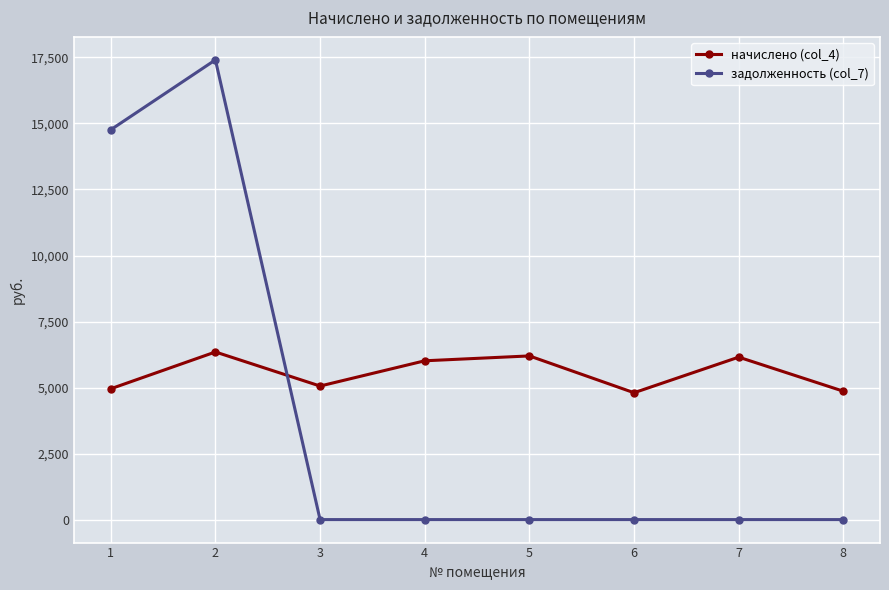

True or false: начислено (col_4) and задолженность (col_7) intersect in this chart.

True